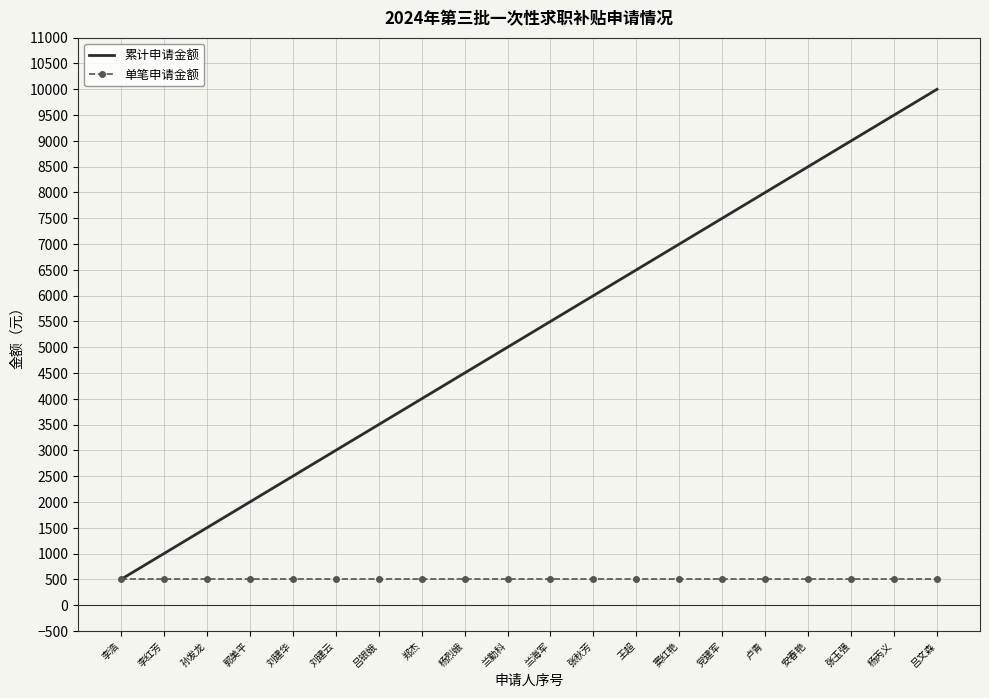

At which category is the sum across all series the highest?

吕文森